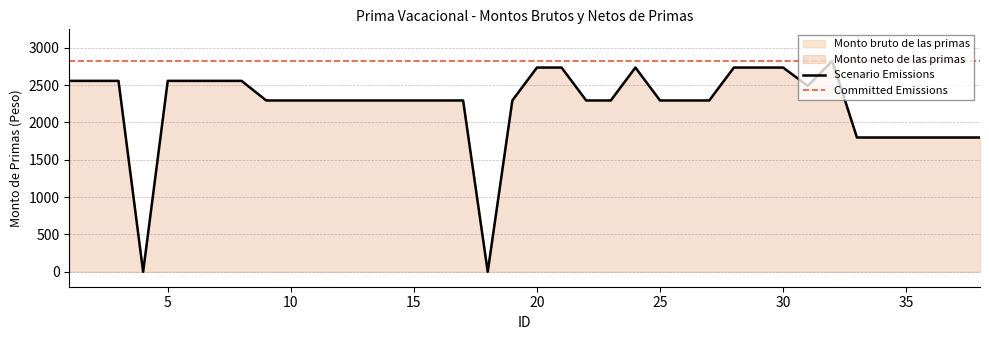

How many interior local valleys (lower than both neighbors) does the data have?

3